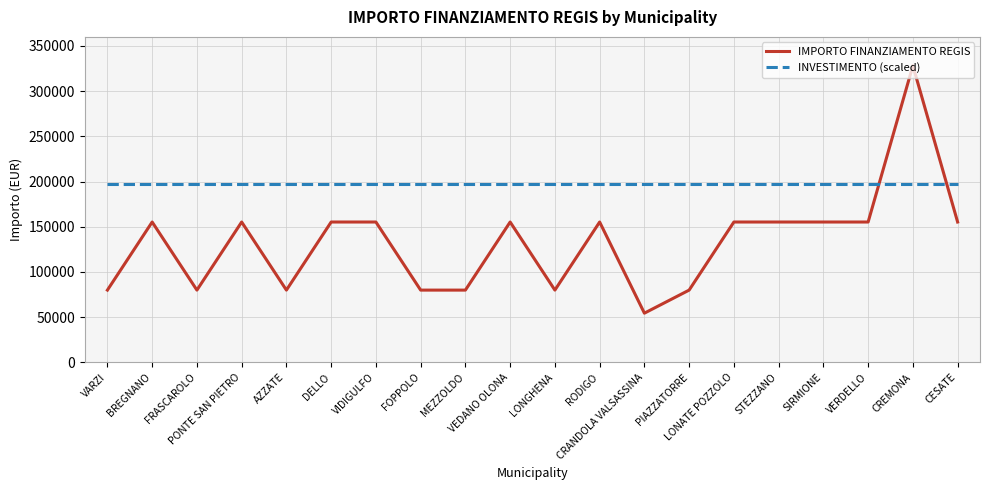

At how many categories does at least one series exceed 238062?

1